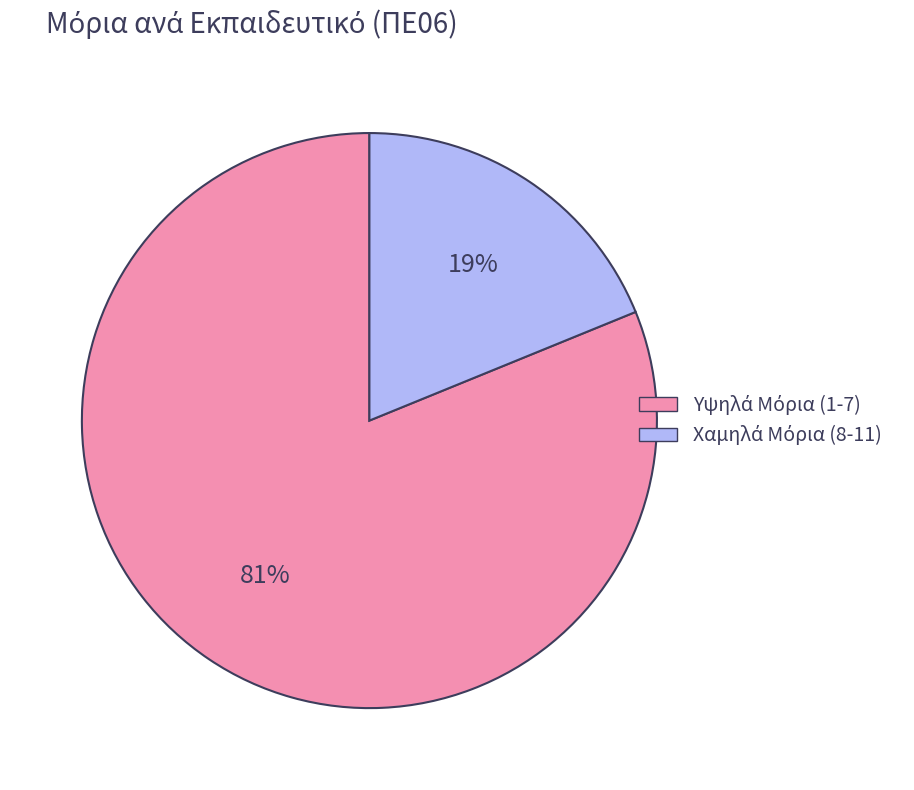

To the nearest percent, what is the difference between the largest and smallest slice percentages?

62%